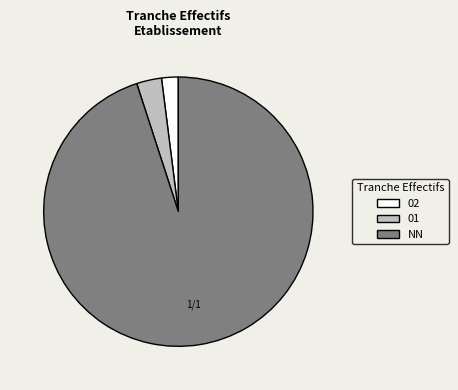

Does NN represent more than half of the total?

Yes